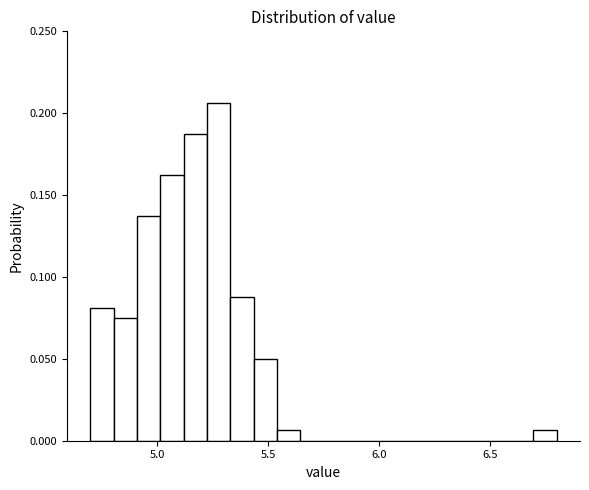

Around what value on the x-axis is the tallest bar? Give the approximate position of its centre, as read against the axis.

5.30